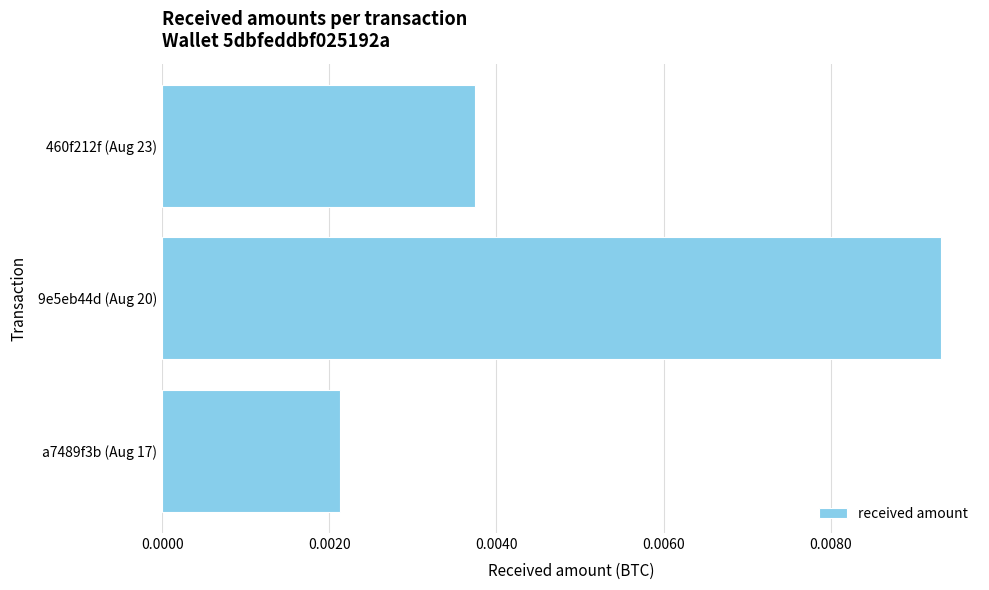

List the labels in order of value, largest first.

9e5eb44d (Aug 20), 460f212f (Aug 23), a7489f3b (Aug 17)